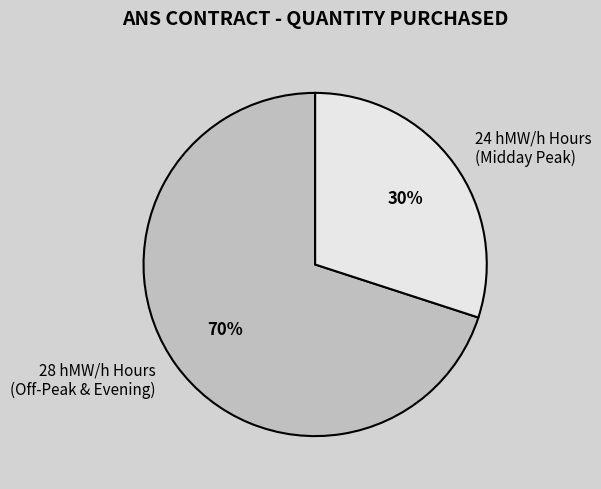

To the nearest percent, what is the difference between the 28 hMW/h Hours (Off-Peak & Evening) and 24 hMW/h Hours (Midday Peak) slice percentages?

40%